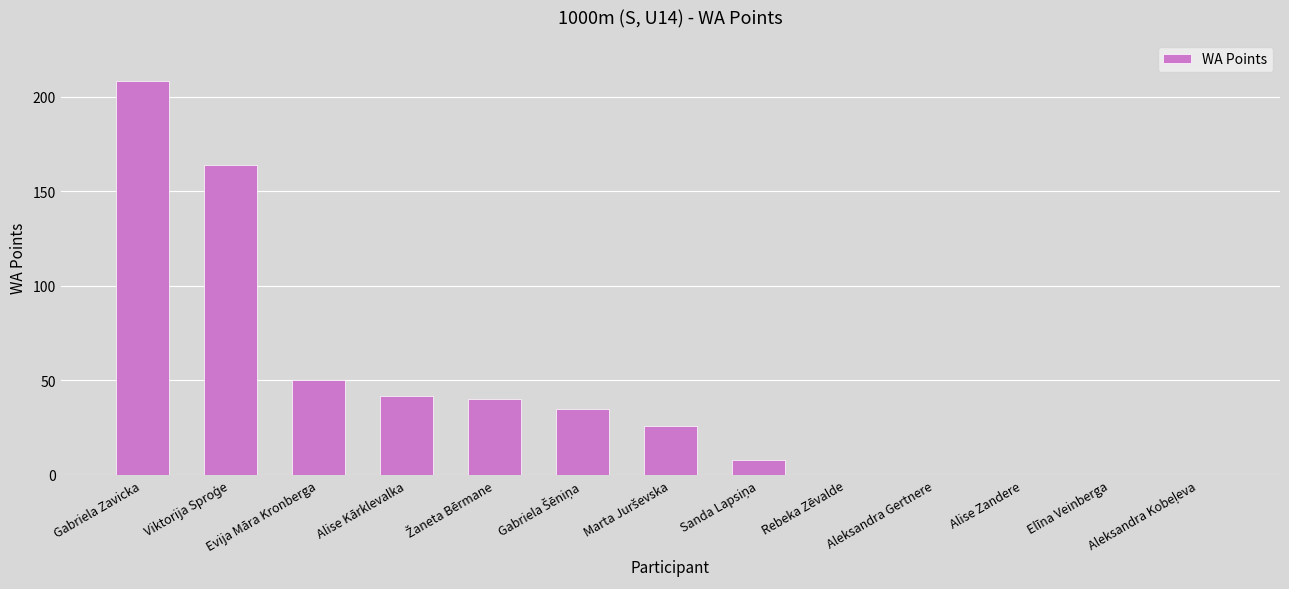

What is the sum of all values?

573